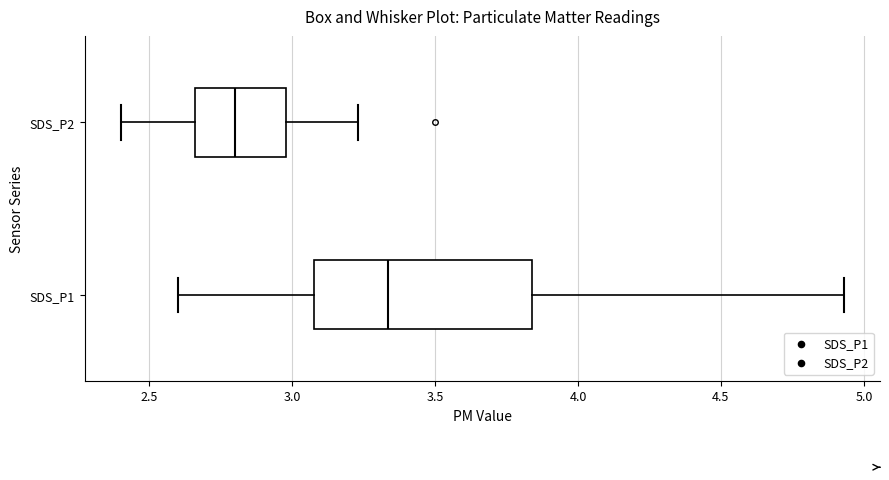

Which box's median line is the furthest to the right?

SDS_P1